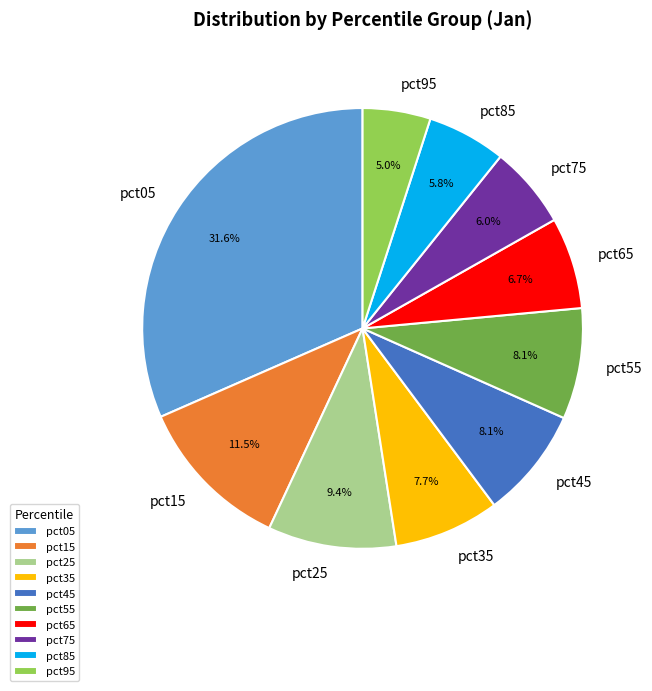

To the nearest percent, what is the average slice percentage?

10%